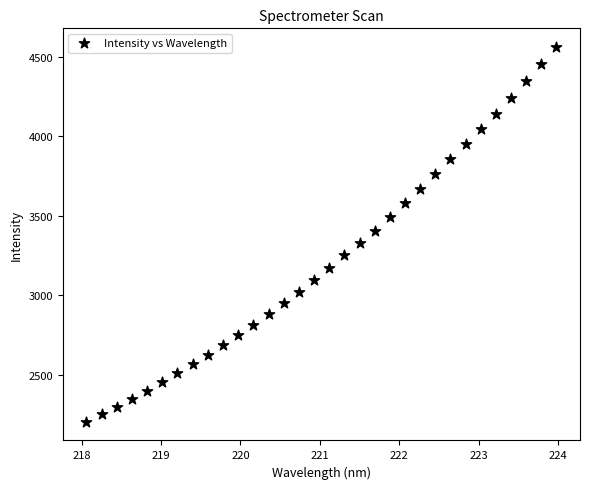

What is the range of Y values (max minus min)?

2357.2